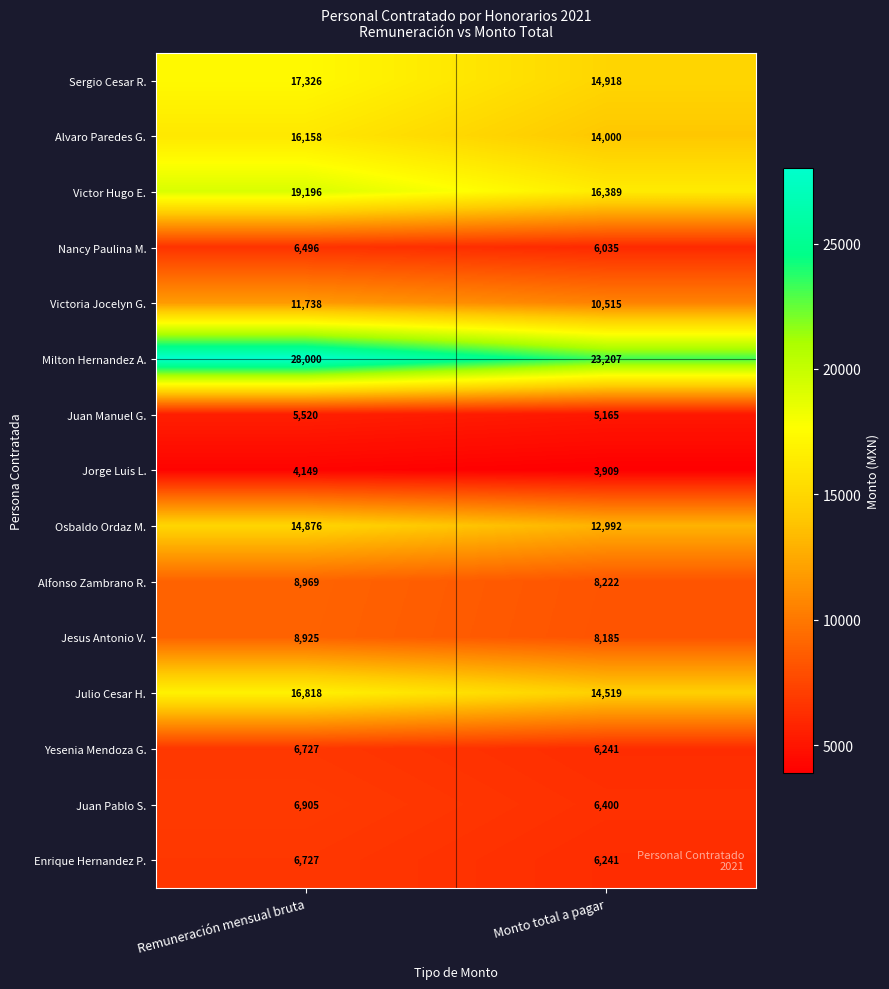

What is the smallest value displayed?

3909